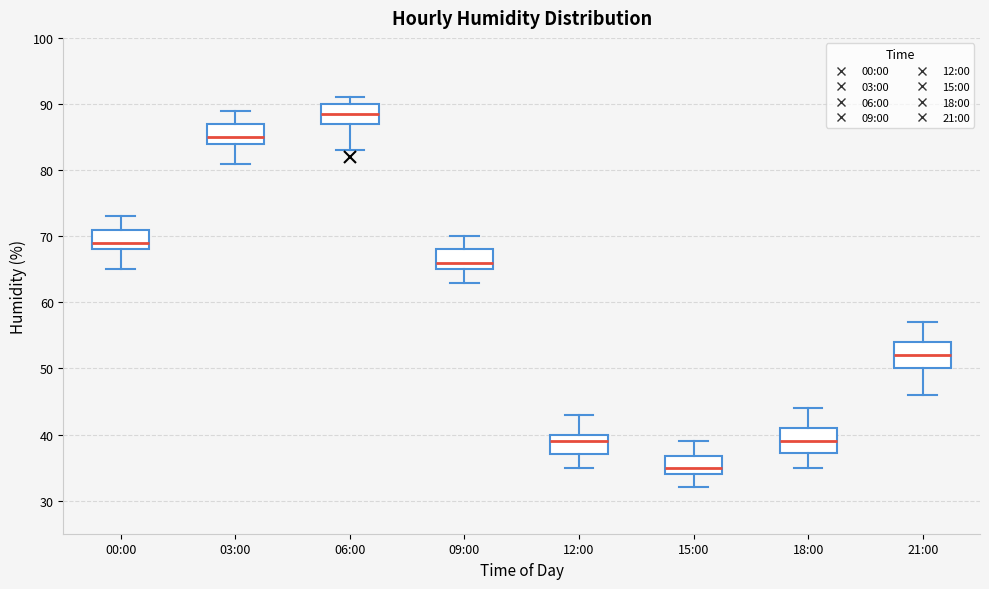

Reading left to right, transcribe this box plot: for each box, give where its median line is, the range the box spans, and where its two whiskers end, as read against the y-axis. The values are not printed on the chart, so give them approximately, as read against the axis.

00:00: median 69, box 68 to 71, whiskers 65 to 73
03:00: median 85, box 84 to 87, whiskers 81 to 89
06:00: median 89, box 87 to 90, whiskers 83 to 91
09:00: median 66, box 65 to 68, whiskers 63 to 70
12:00: median 39, box 37 to 40, whiskers 35 to 43
15:00: median 35, box 34 to 37, whiskers 32 to 39
18:00: median 39, box 37 to 41, whiskers 35 to 44
21:00: median 52, box 50 to 54, whiskers 46 to 57